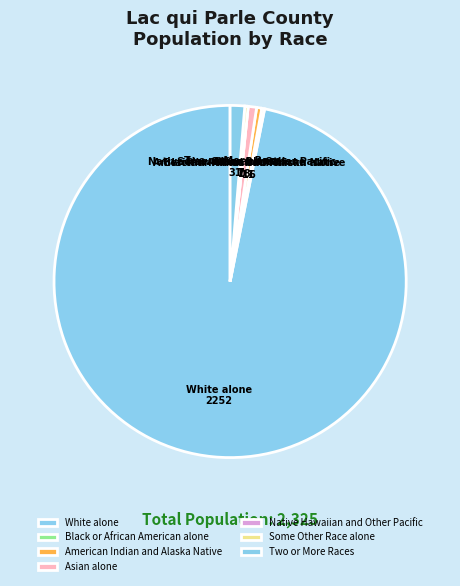

Which has a higher value, White alone or American Indian and Alaska Native?

White alone